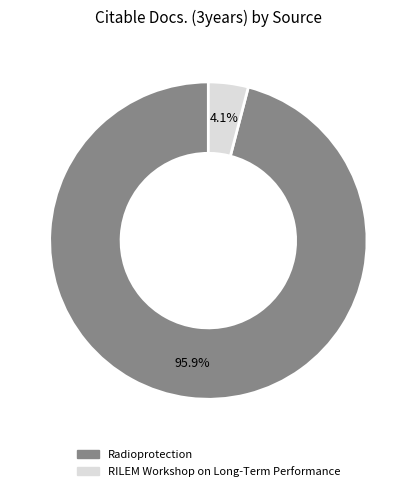

To the nearest percent, what is the difference between the largest and smallest slice percentages?

92%